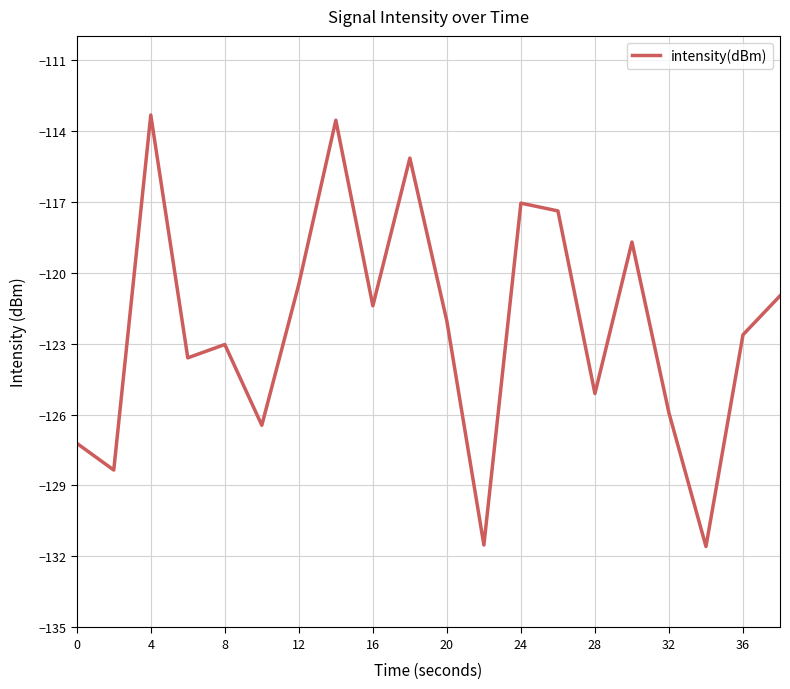

What is the minimum value shown in the chart?

-131.6